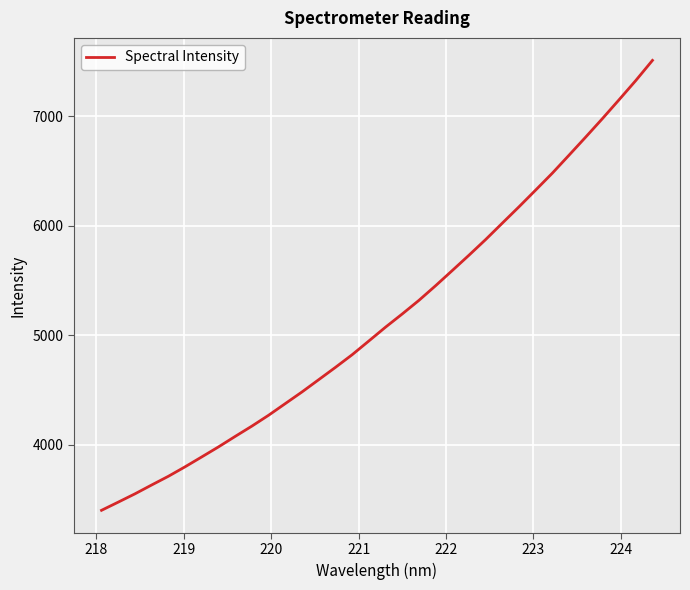

What is the minimum value shown in the chart?

3399.5